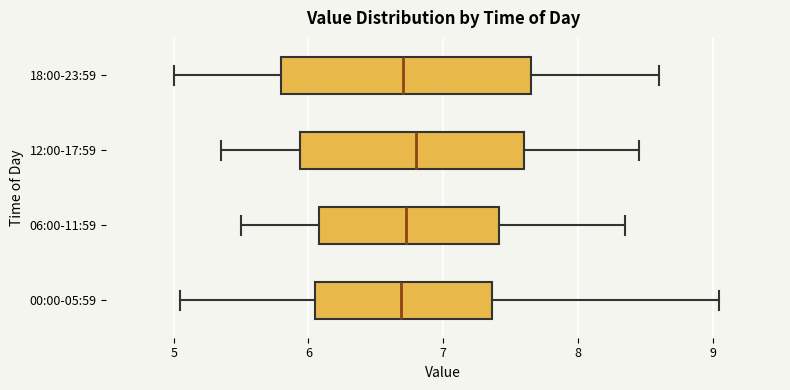

Reading bottom to top, read every box against the x-axis: the position of its median line, the range the box covers, and the ends of its whiskers. The values are not printed on the chart, so give them approximately, as read against the axis.

00:00-05:59: median 6.7, box 6.1 to 7.4, whiskers 5.1 to 9.1
06:00-11:59: median 6.7, box 6.1 to 7.4, whiskers 5.5 to 8.4
12:00-17:59: median 6.8, box 5.9 to 7.6, whiskers 5.4 to 8.5
18:00-23:59: median 6.7, box 5.8 to 7.7, whiskers 5.0 to 8.6